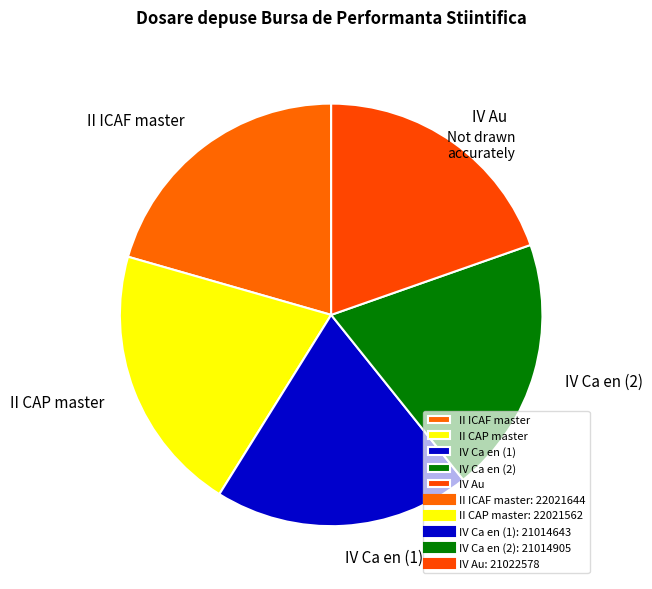

Combined, do II ICAF master and IV Ca en (1) account for over 50%?

No